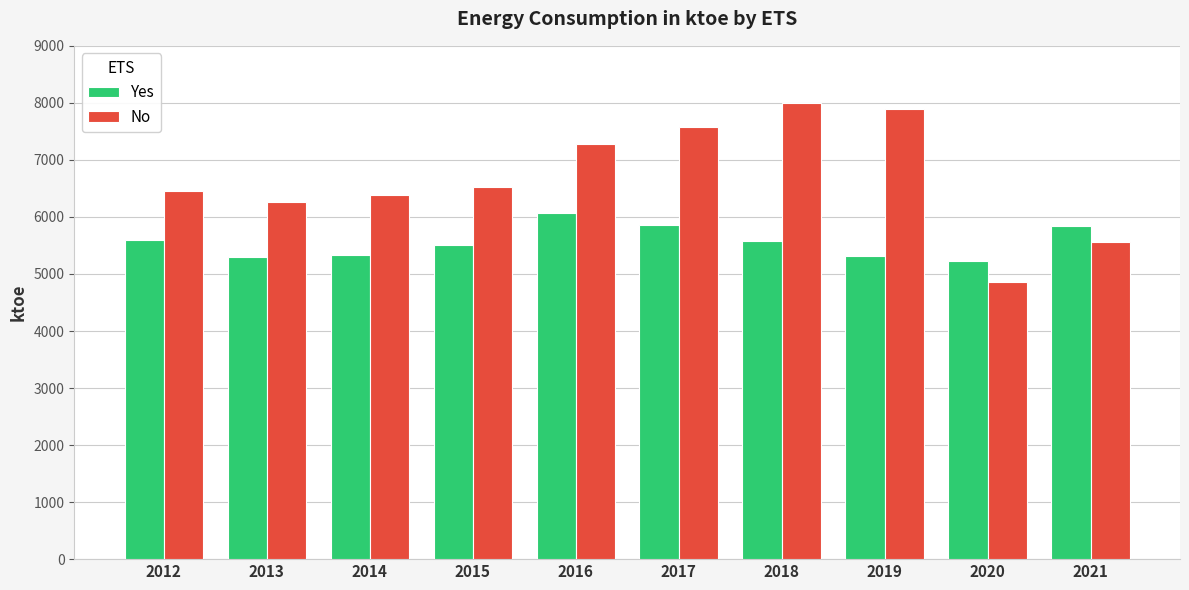

Which series has the largest range (max minus min)?

No